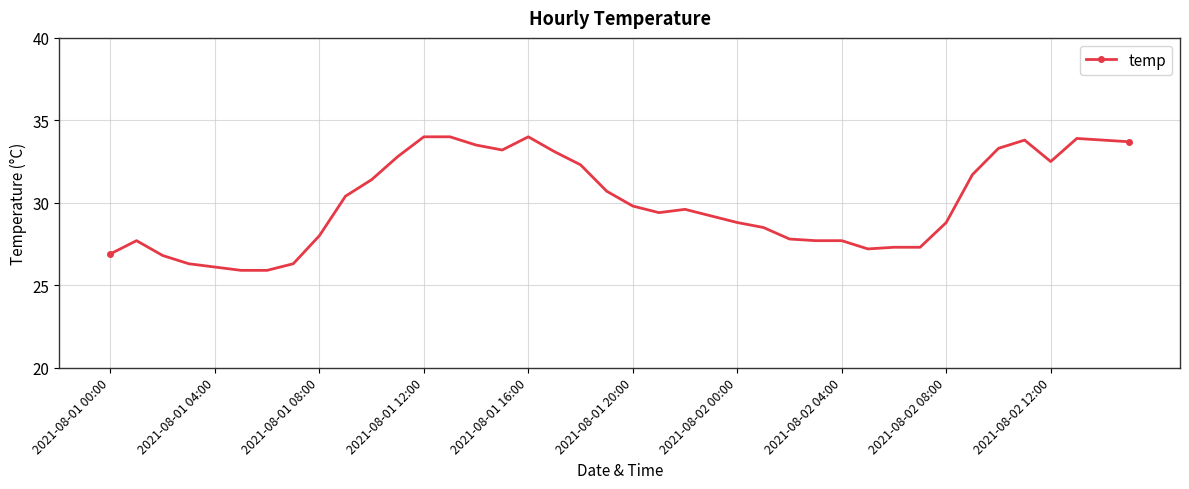

What is the value of the 8th point from the left?

26.3